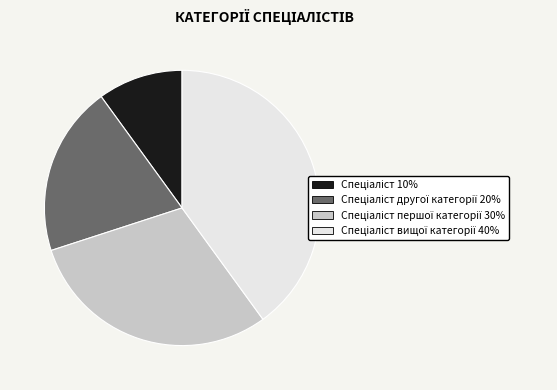

Does any single category account for the majority?

No